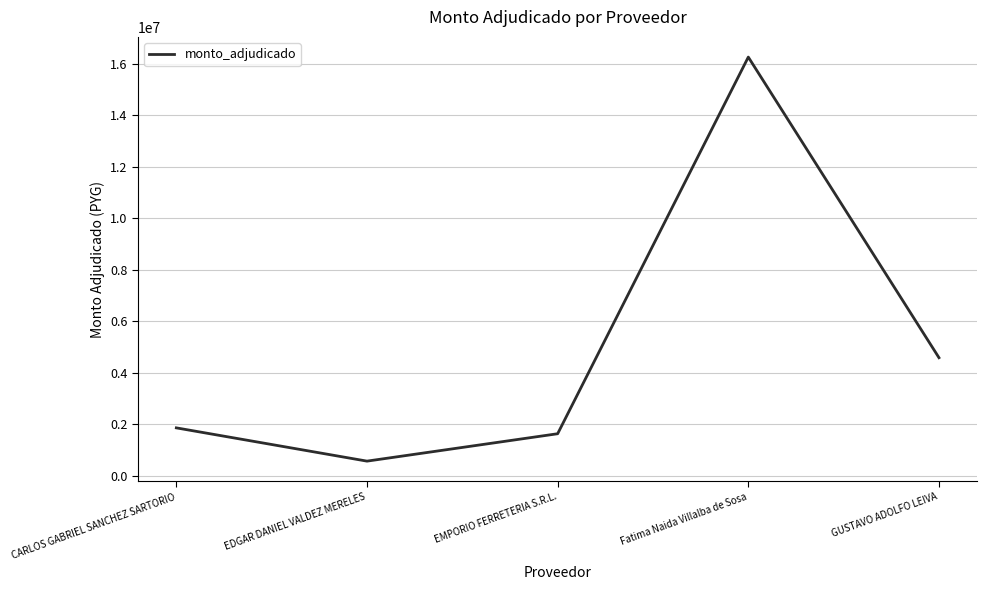

Reading left to right, list all the values displayed in this chart.

CARLOS GABRIEL SANCHEZ SARTORIO=1867750	EDGAR DANIEL VALDEZ MERELES=576400	EMPORIO FERRETERIA S.R.L.=1640100	Fatima Naida Villalba de Sosa=16262500	GUSTAVO ADOLFO LEIVA=4592100